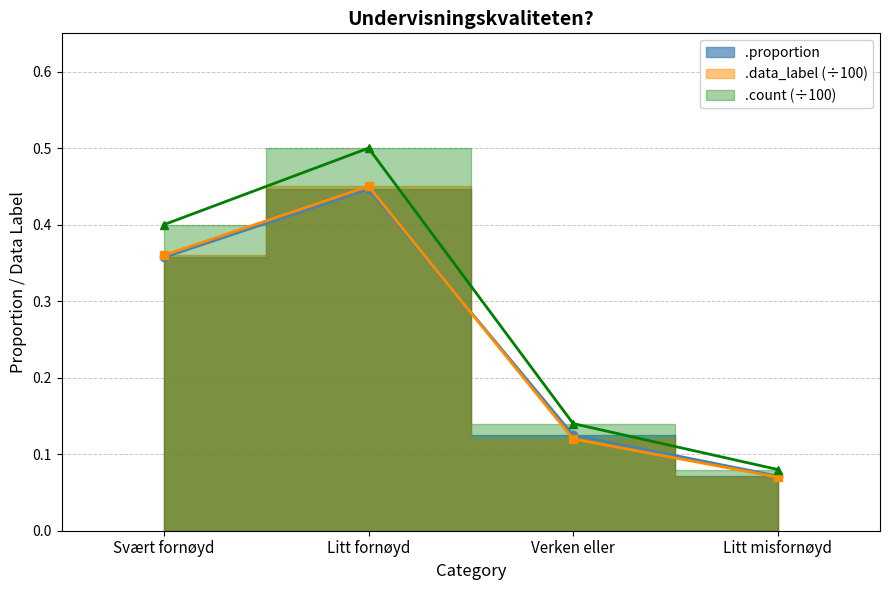

The .count series shows 0.2 at Verken eller. True or false?

False